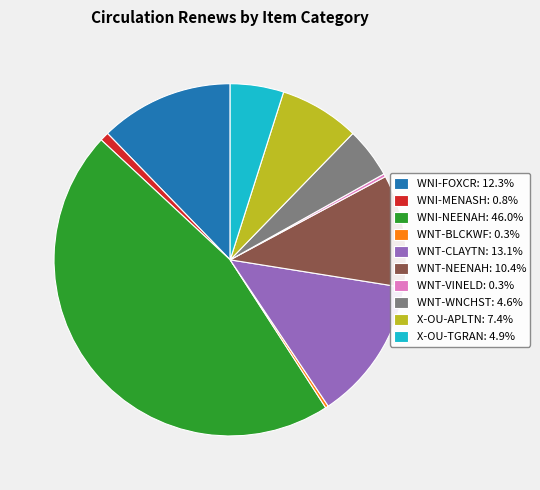

Approximately how many times larger is the value at WNT-WNCHST: 4.6% compared to WNI-MENASH: 0.8%?

5.7